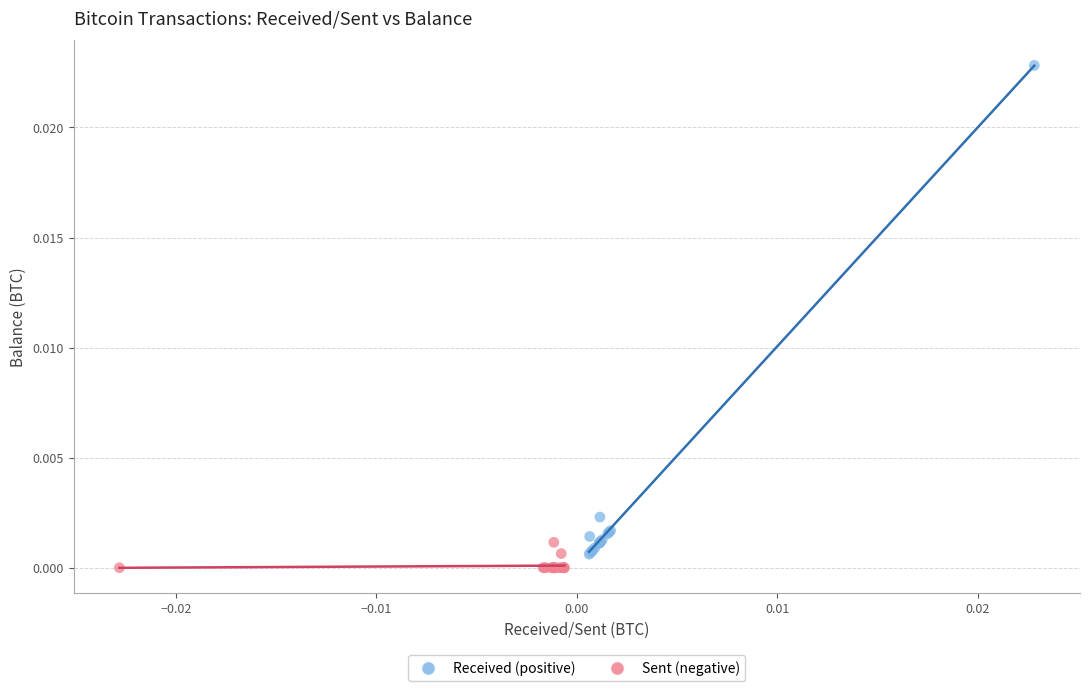

Which series has the widest spread of Y values?

Received (positive)